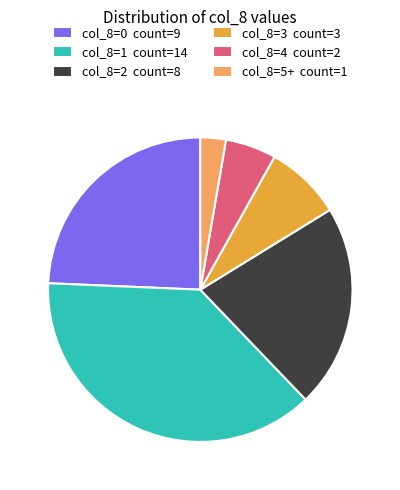

Is the sum of col_8=3 count=3 and col_8=5+ count=1 greater than half?

No